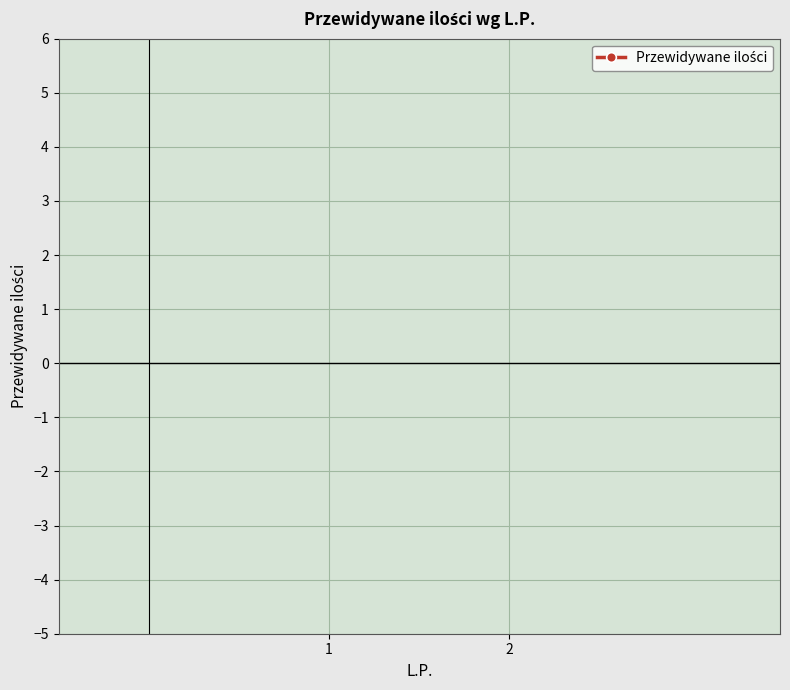

What is the average value?

8